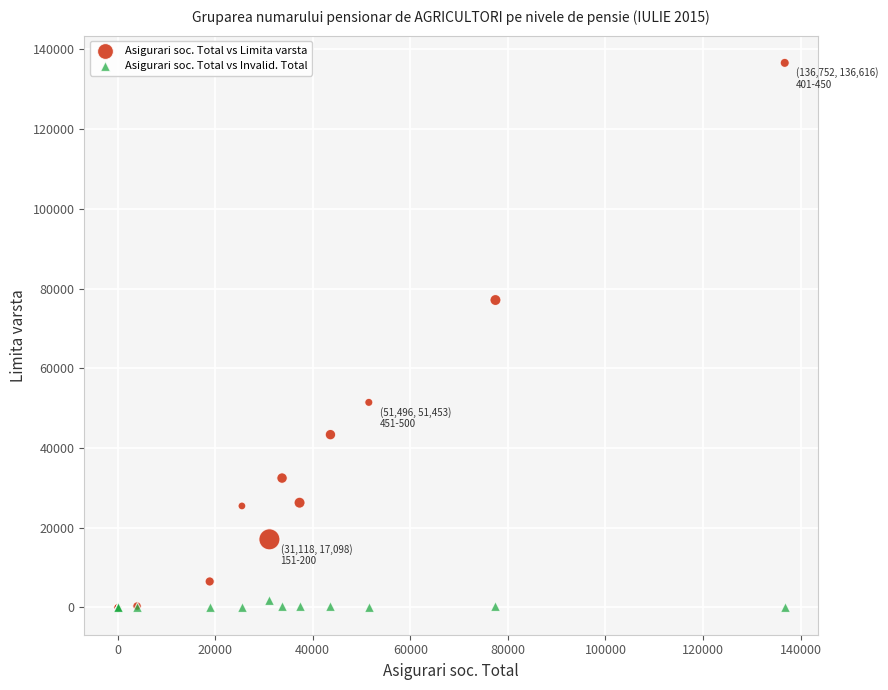

Across all series, what Y value is closest to 68308?

77128